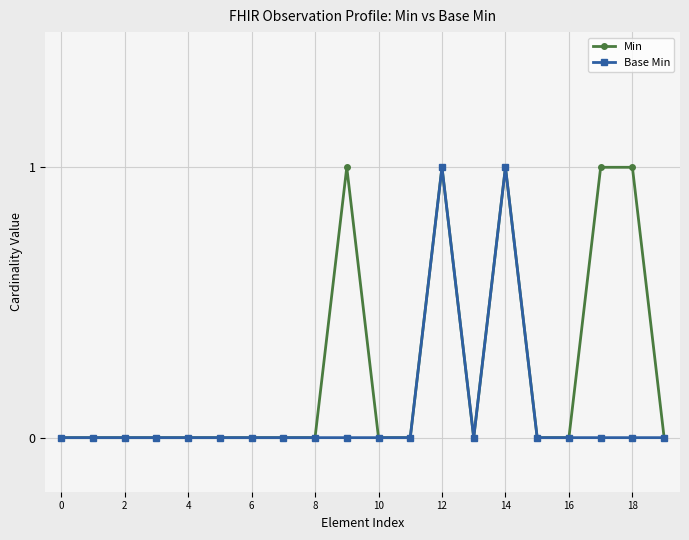

Rank the series by their average value, from highest to lowest.

Min, Base Min